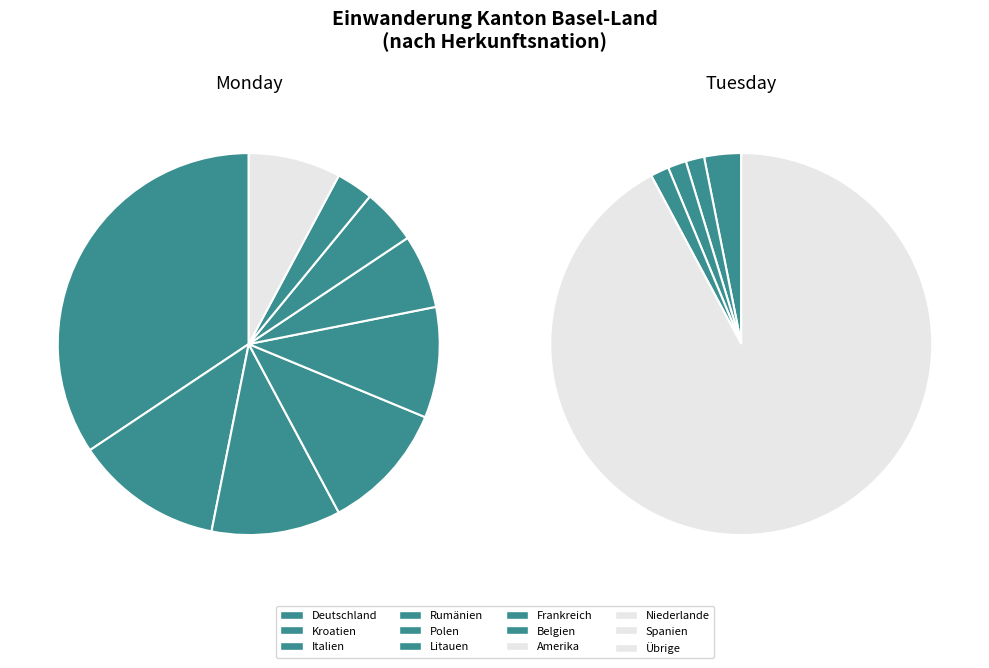

What is the total percentage of Kroatien and Niederlande?

14.1%